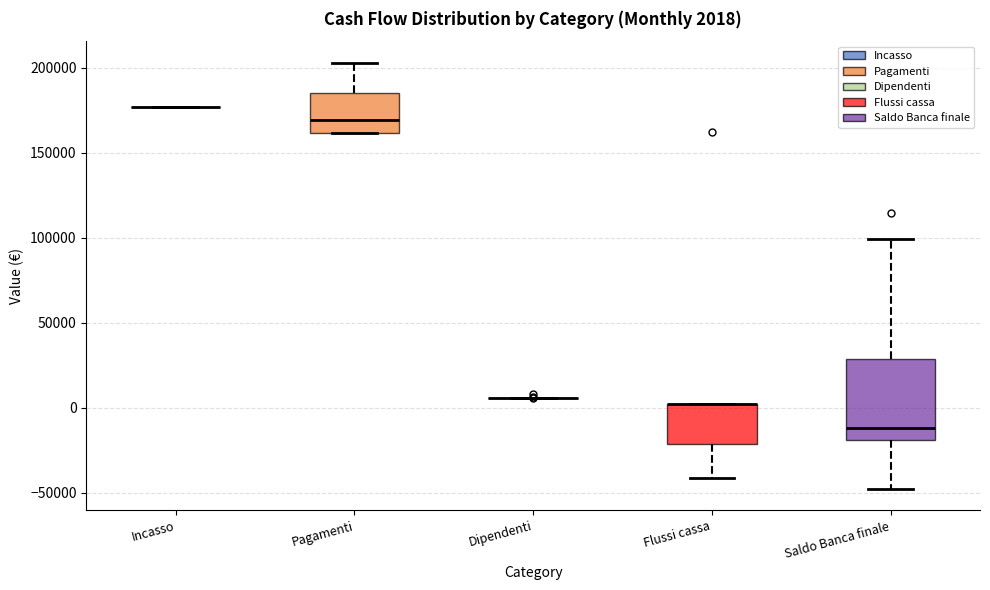

Comparing the boxes themselves (not the whiskers), which one is the tallest?

Saldo Banca finale